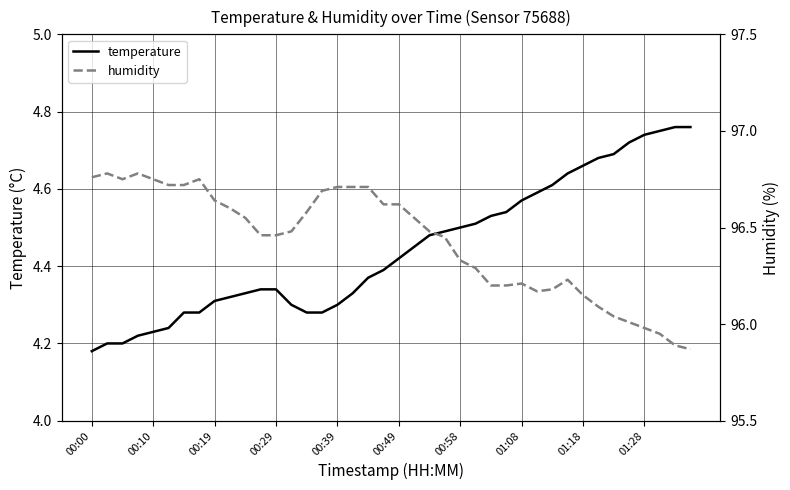

At which category is the sum across all series the highest?

18